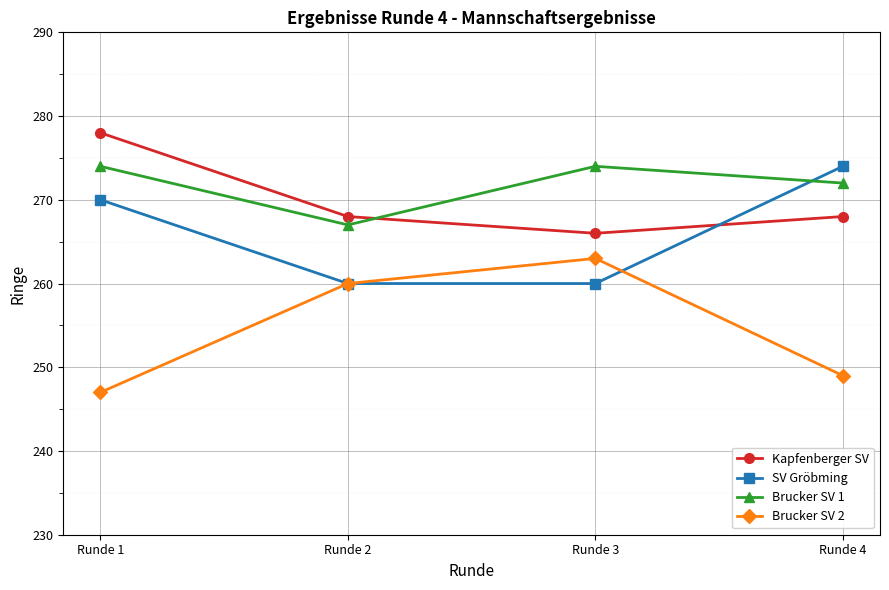

What is the approximate value of SV Gröbming at Runde 1, to the nearest 5?

270